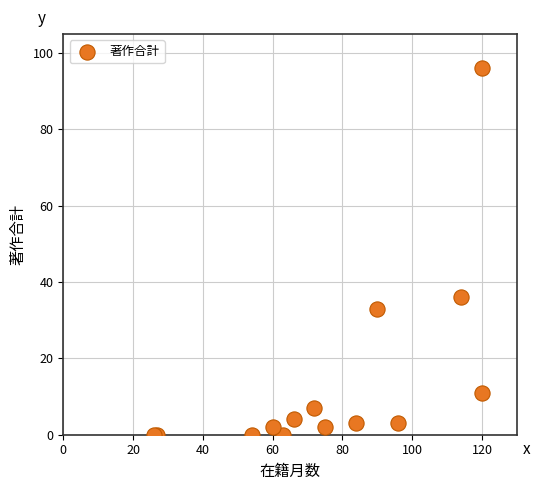

What Y value in the scatter plot is closest to 48?

36